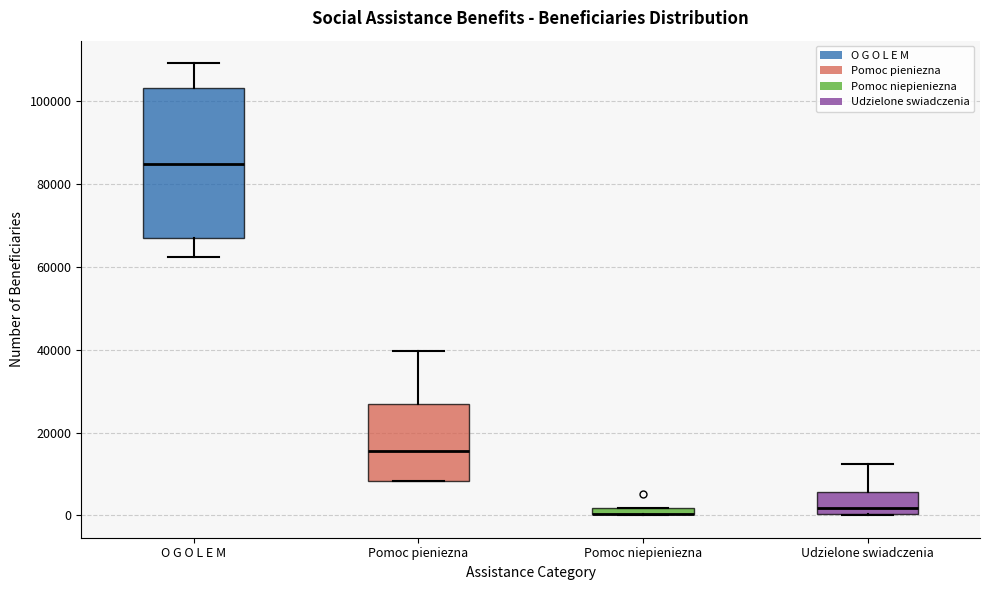

Which box is the tallest, from its lower edge to its upper edge?

O G O L E M